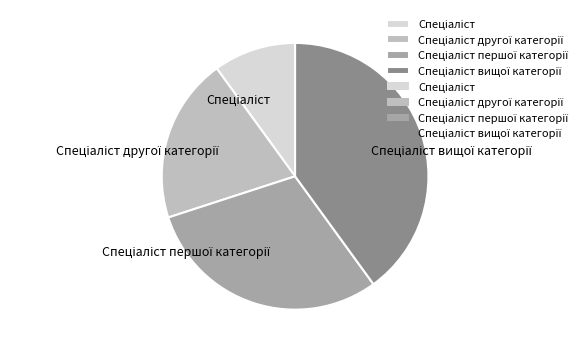

Does any single category account for the majority?

No